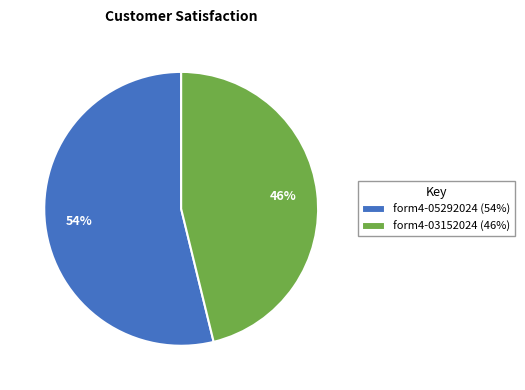

Is there any slice that represents more than half of the pie?

Yes